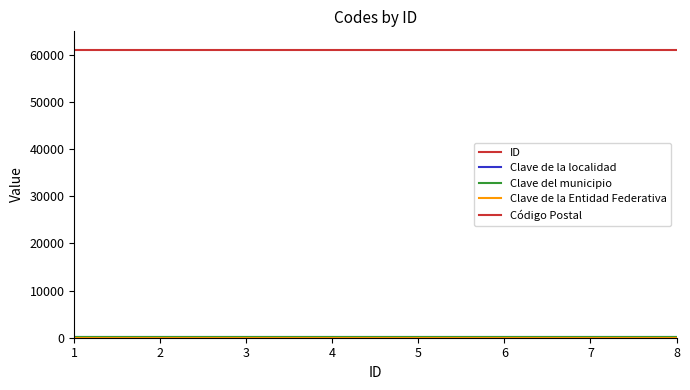

Between 4 and 7, which series saw the biggest shift?

ID